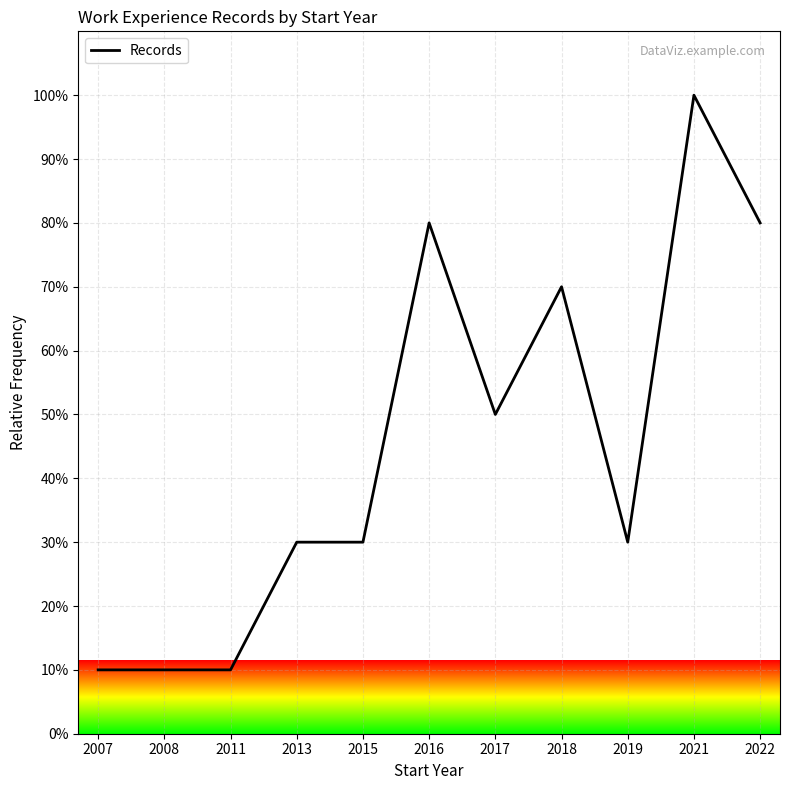

Does the chart have visible grid lines?

Yes